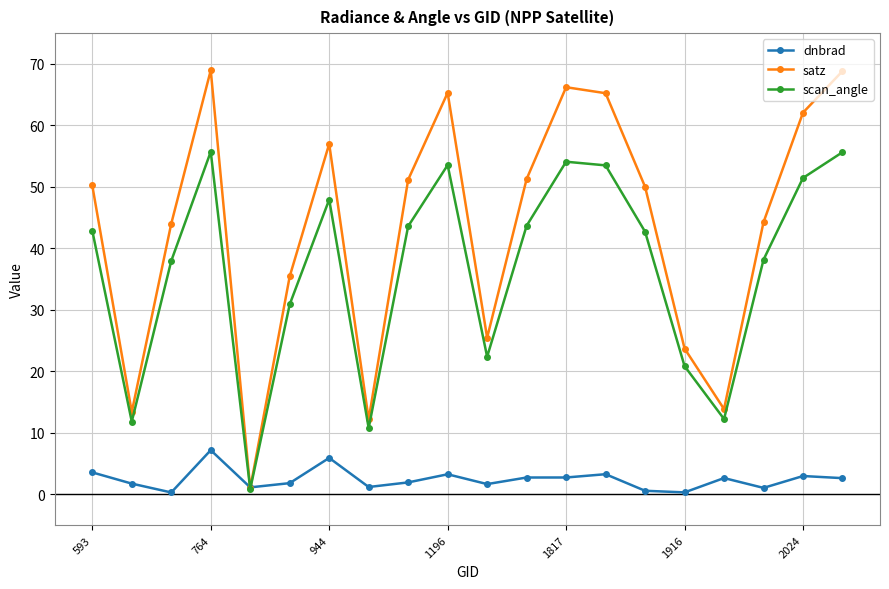

How many times do dnbrad and scan_angle cross each other?

2